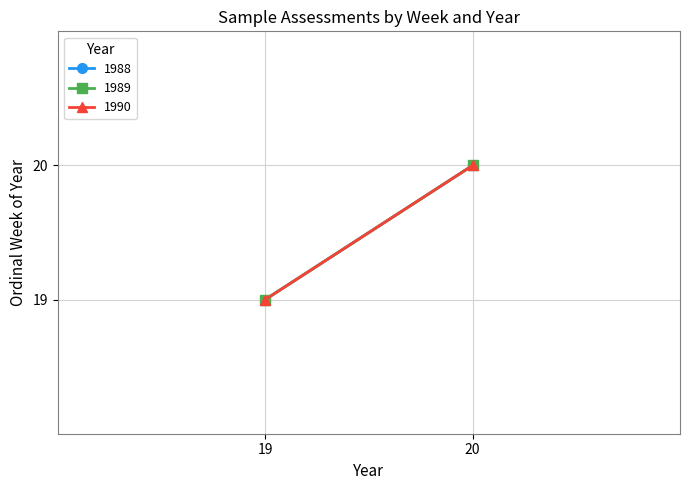

Reading left to right, list all the values displayed in this chart.

1988: 19	20
1989: 19	20
1990: 19	20